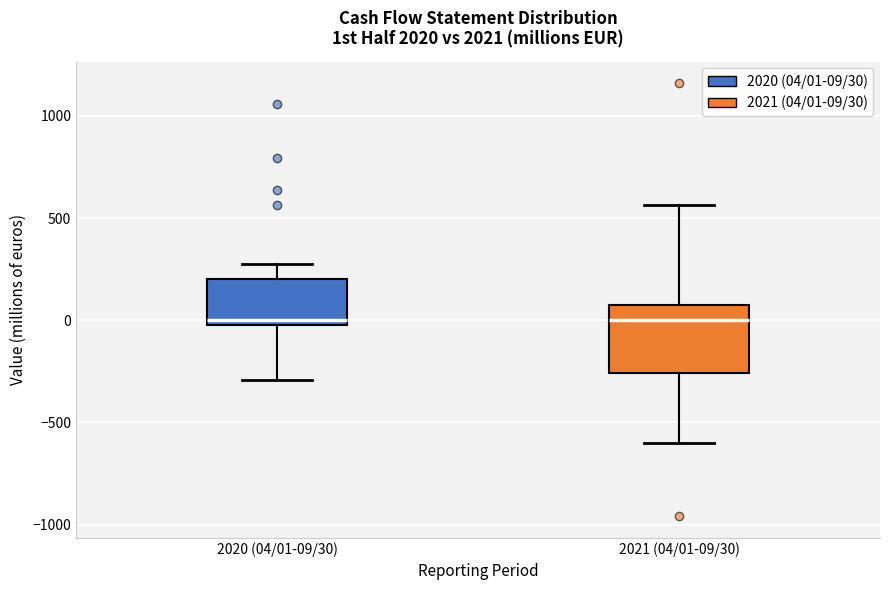

Which box is the tallest, from its lower edge to its upper edge?

2021 (04/01-09/30)